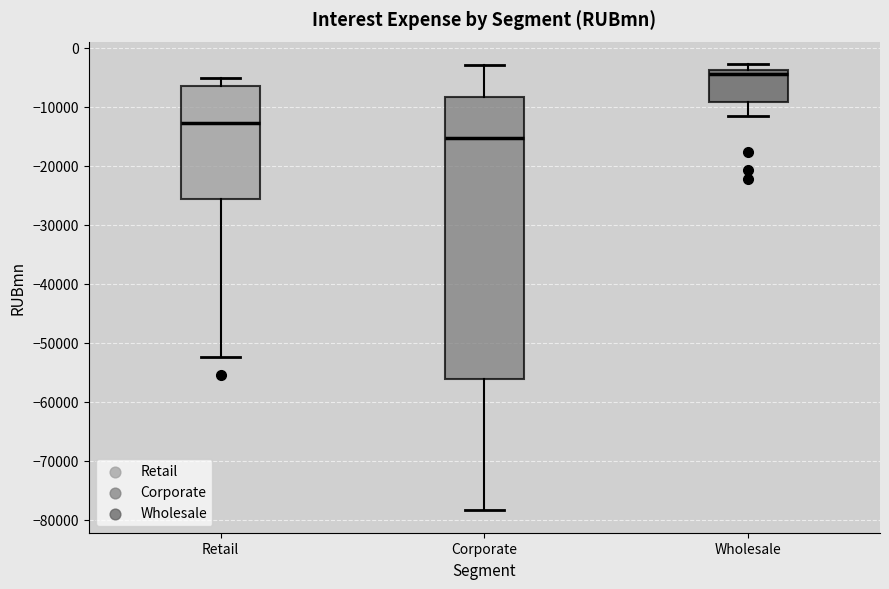

Reading left to right, read every box against the y-axis: the position of its median line, the range the box covers, and the ends of its whiskers. The values are not printed on the chart, so give them approximately, as read against the axis.

Retail: median -13000, box -26000 to -7000, whiskers -52000 to -5000
Corporate: median -15000, box -56000 to -8000, whiskers -78000 to -3000
Wholesale: median -4000 (just below the box's upper edge), box -9000 to -4000, whiskers -12000 to -3000